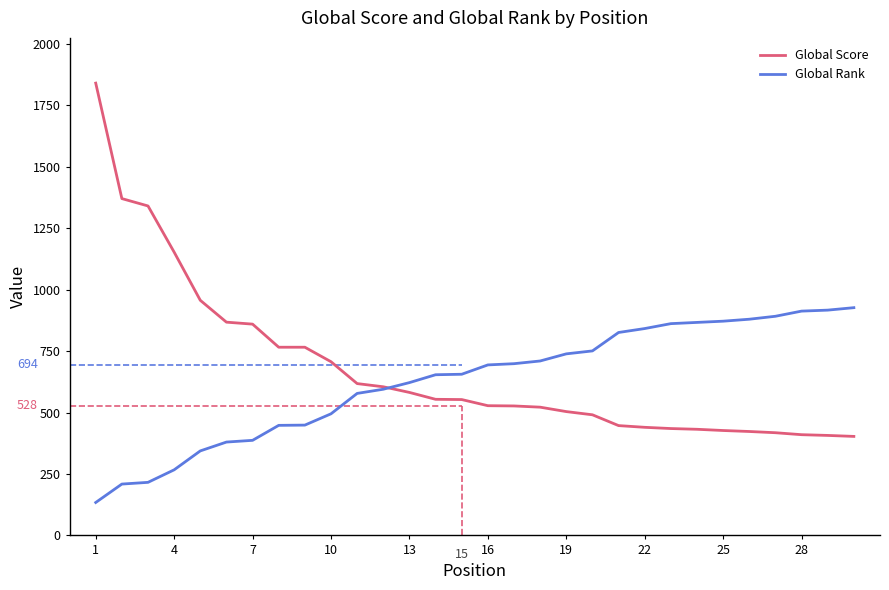

Is the value of Global Score at 19 greater than the value of Global Rank at 22?

No